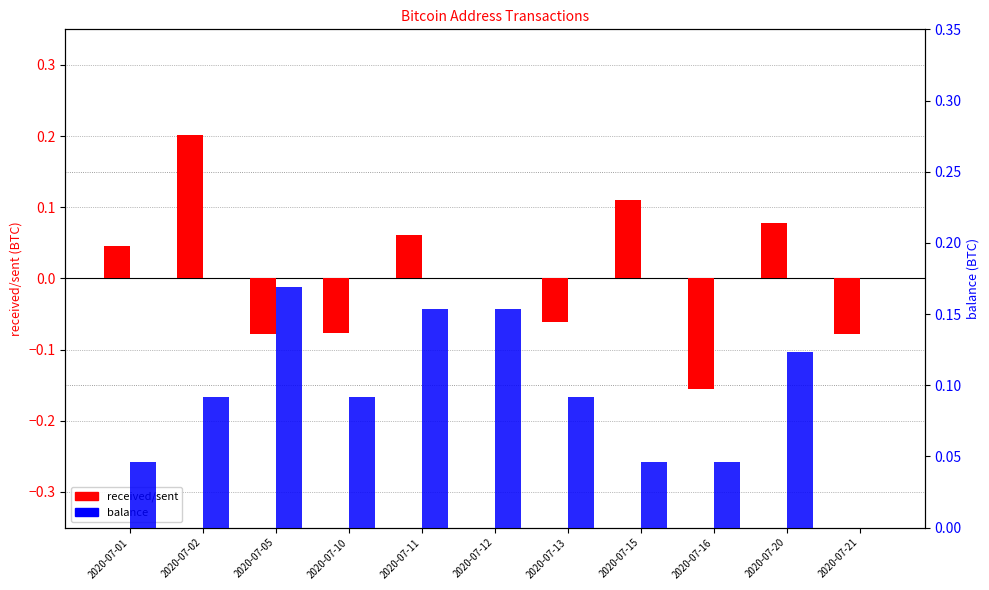

What is the difference between the maximum and second lowest values in the received/sent series?

0.3